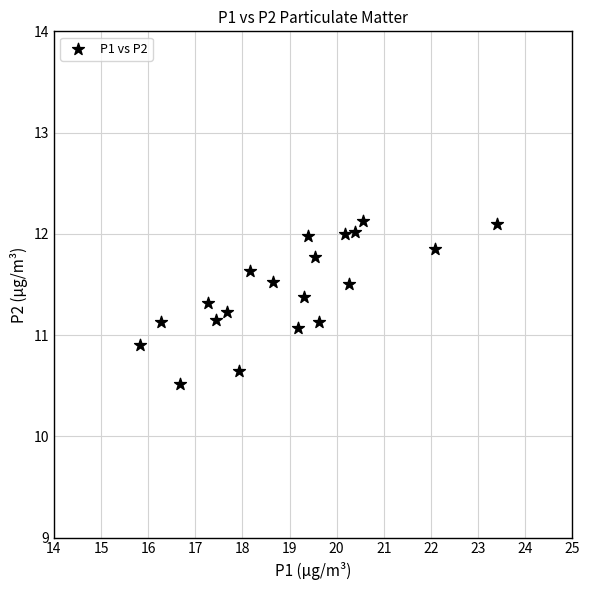

What is the range of Y values (max minus min)?

1.6